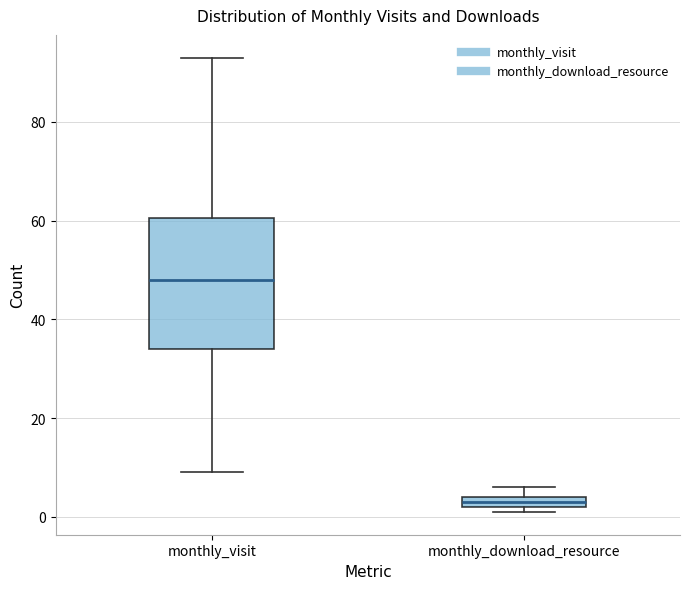

Where does the median line of the box for monthly_visit sit on the y-axis? The values are not printed on the chart, so give them approximately, as read against the axis.

48